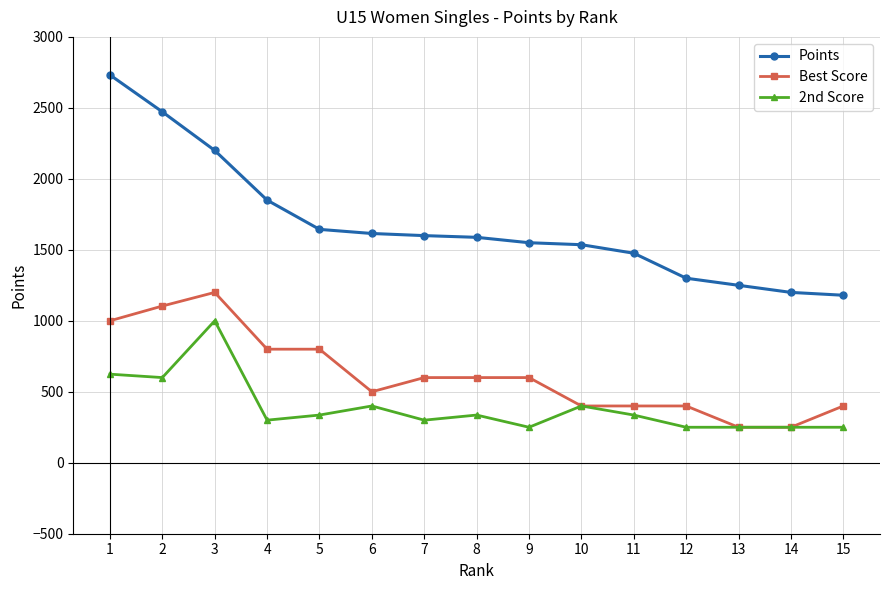

The 2nd Score series shows 278 at 10. True or false?

False